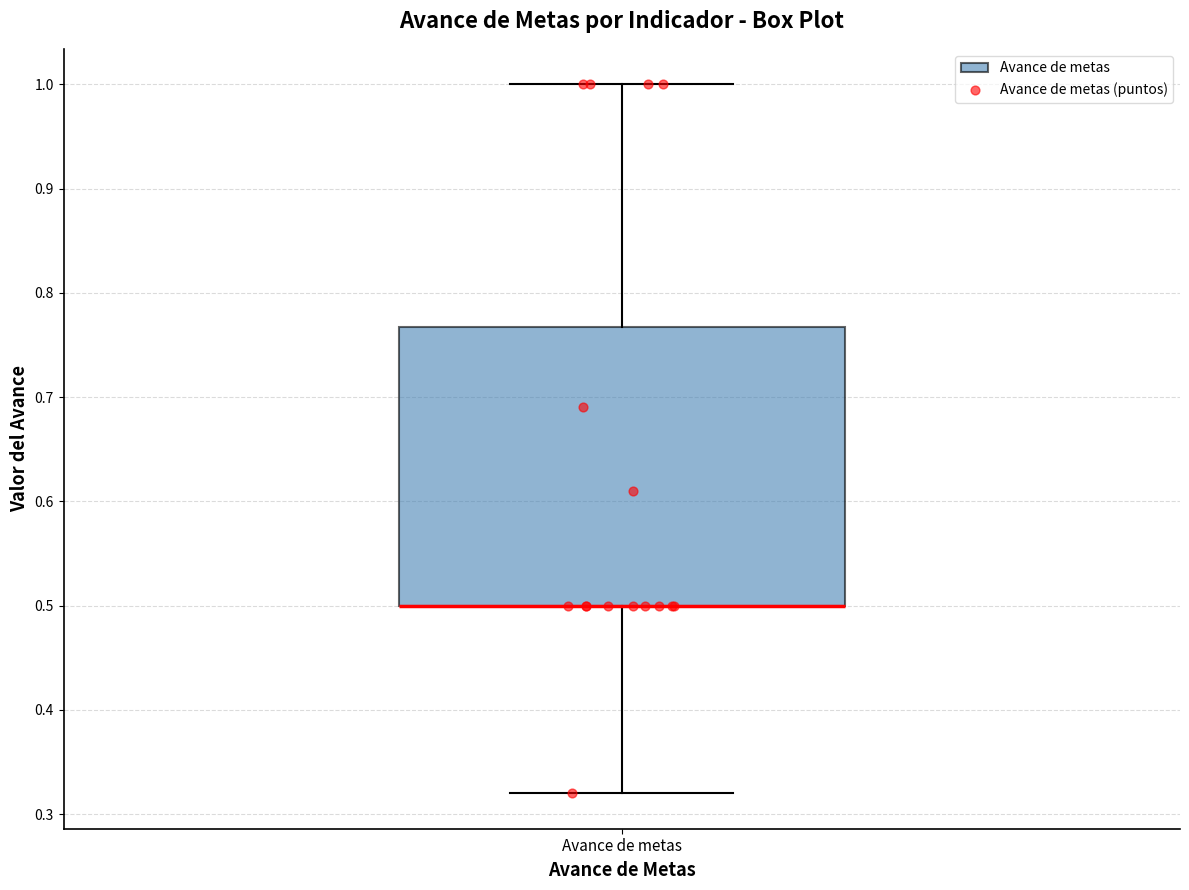

Where is the upper edge of the box for Avance de metas on the y-axis? The values are not printed on the chart, so give them approximately, as read against the axis.

0.77